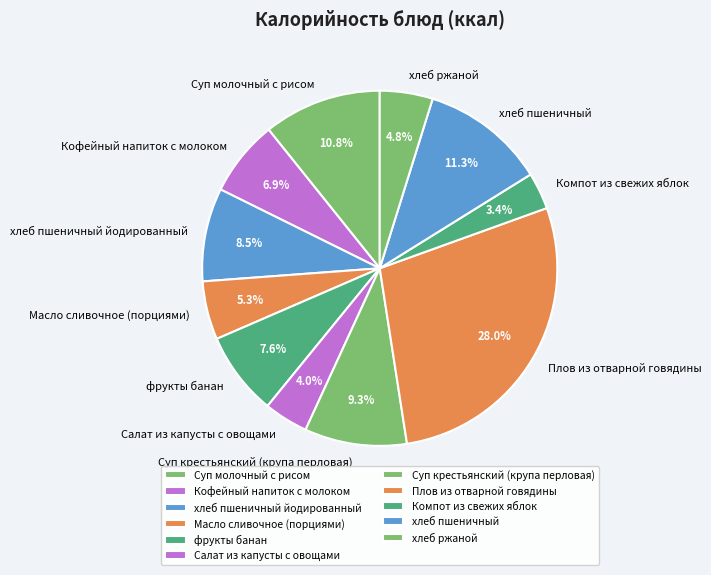

Which category has the smallest portion of the pie?

Компот из свежих яблок